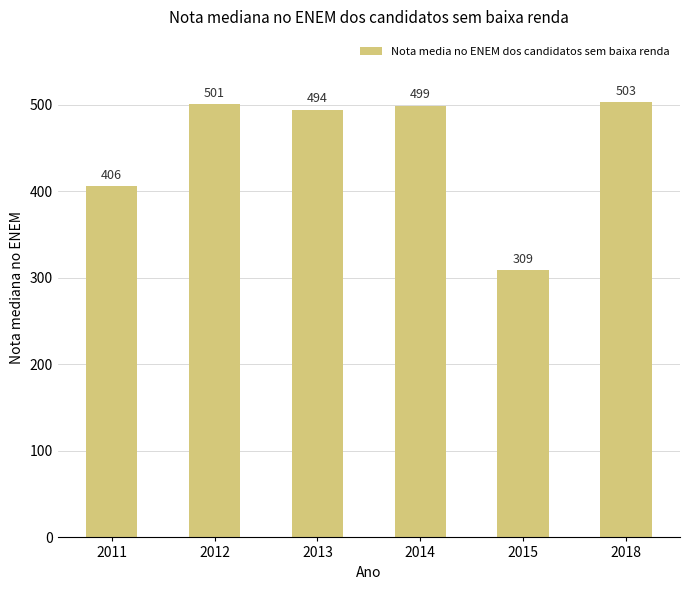

Where does the data first go above 499?

2012